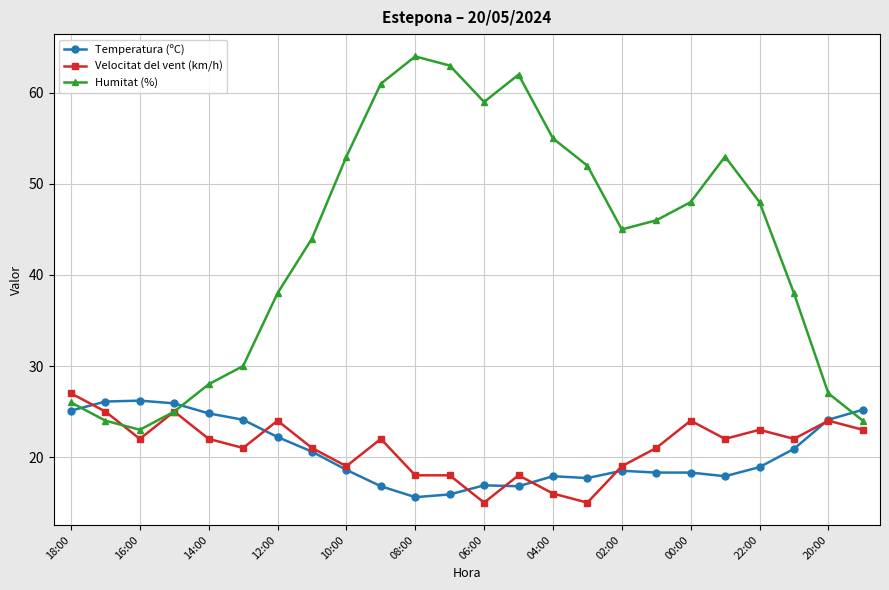

At how many categories does at least one series exceed 42?

14